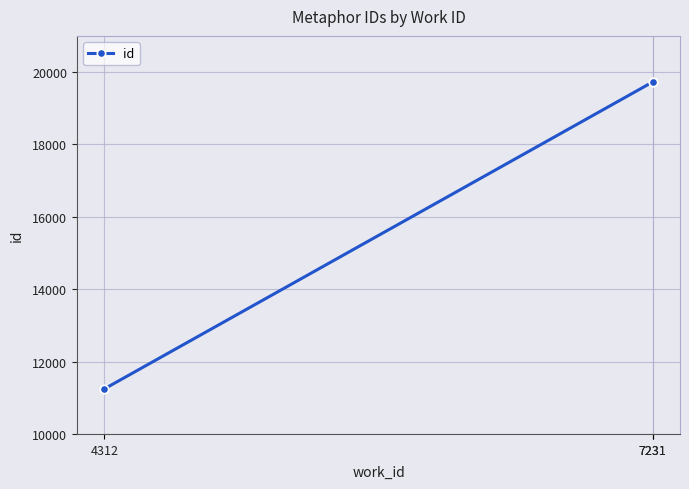

Does the chart display data point markers on the line(s)?

Yes